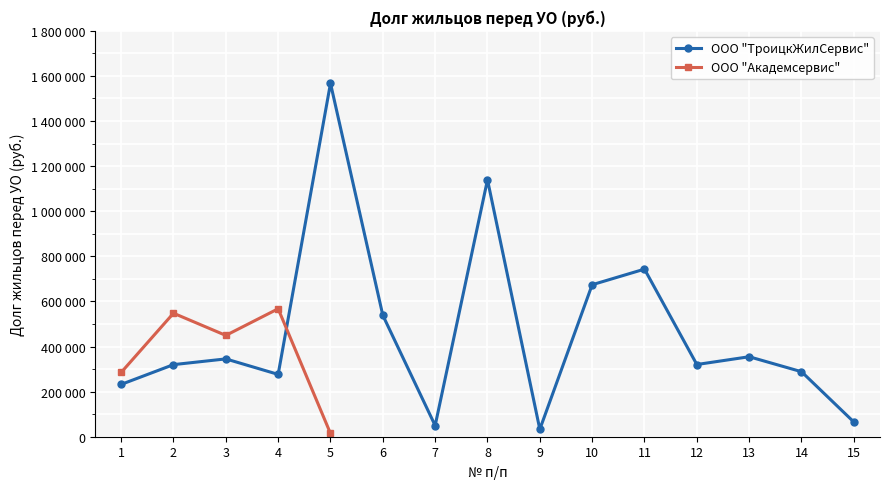

True or false: ООО Академсервис has a value of 21326.0 at 5.

False